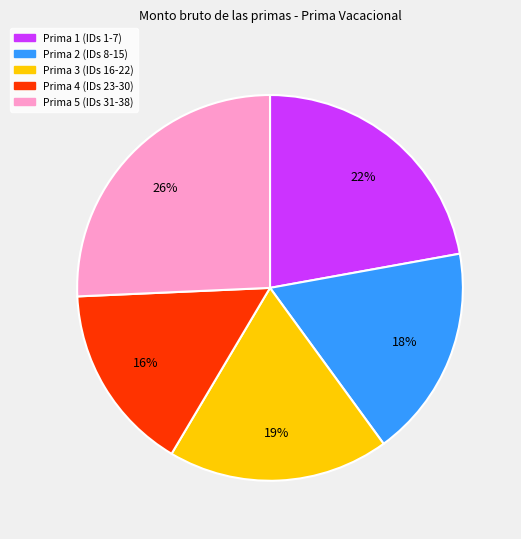

To the nearest percent, what is the difference between the largest and smallest slice percentages?

10%